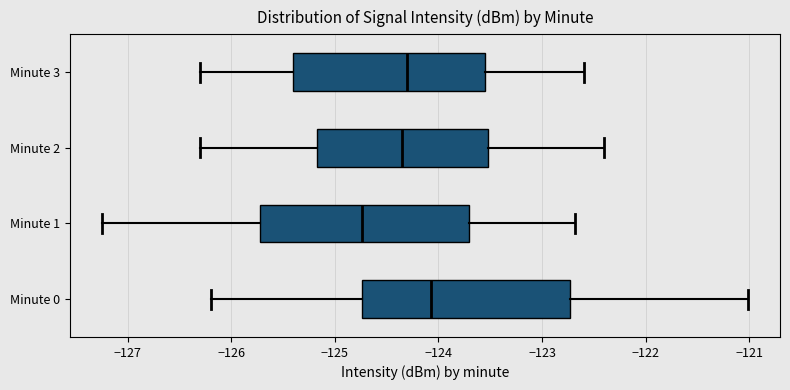

Where does the right whisker of the box for Minute 2 end on the x-axis? The values are not printed on the chart, so give them approximately, as read against the axis.

-122.4